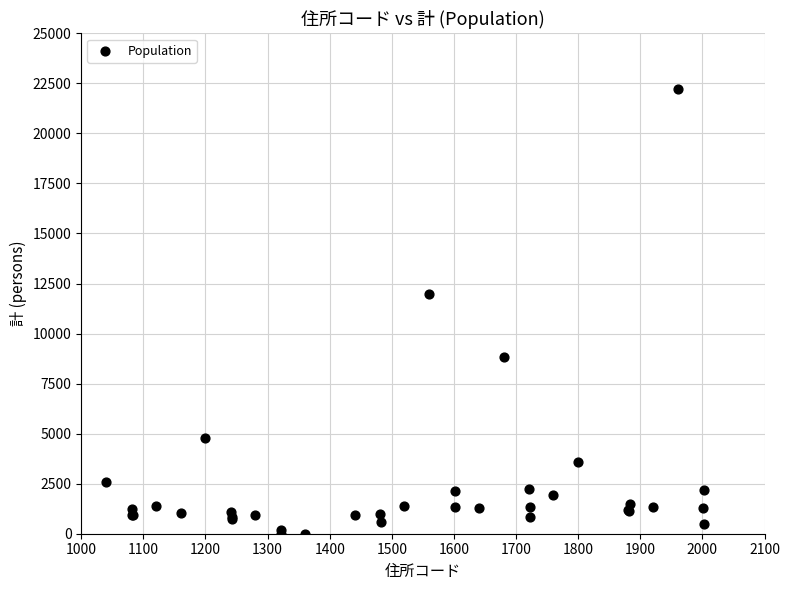

What Y value in the scatter plot is closest to 11108?

11965